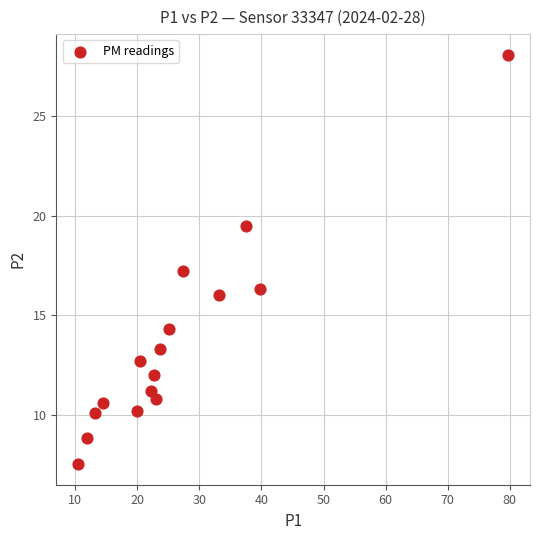

What is the range of Y values (max minus min)?

20.6